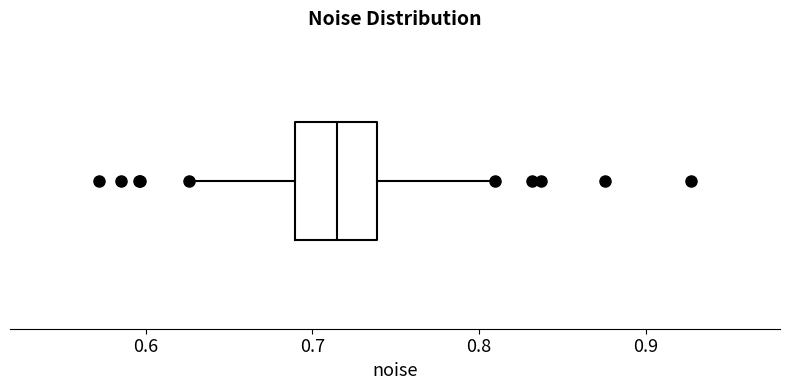

Where is the left edge of the box on the x-axis? The values are not printed on the chart, so give them approximately, as read against the axis.

0.69